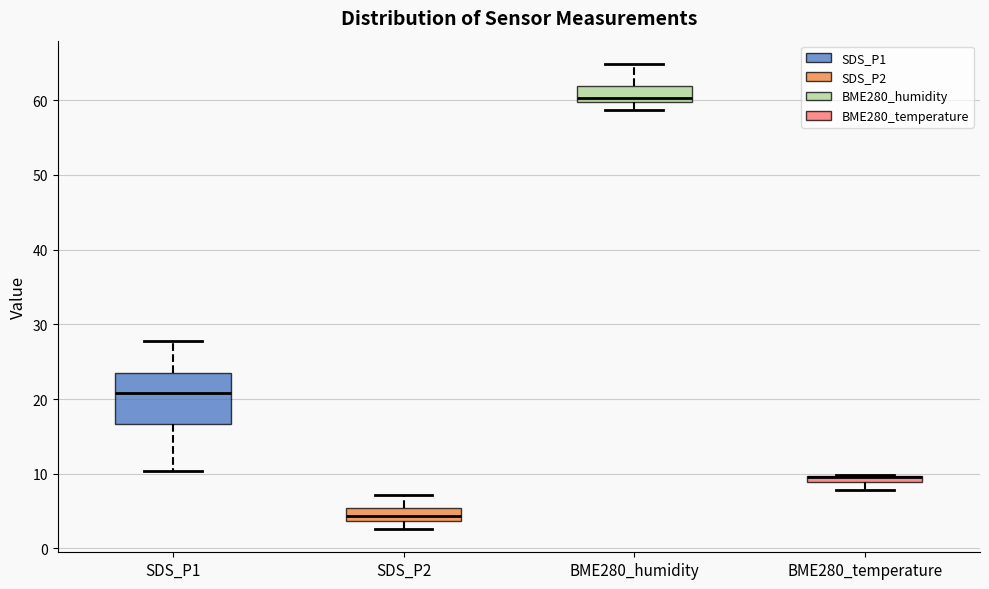

Where is the lower edge of the box for BME280_temperature on the y-axis? The values are not printed on the chart, so give them approximately, as read against the axis.

9